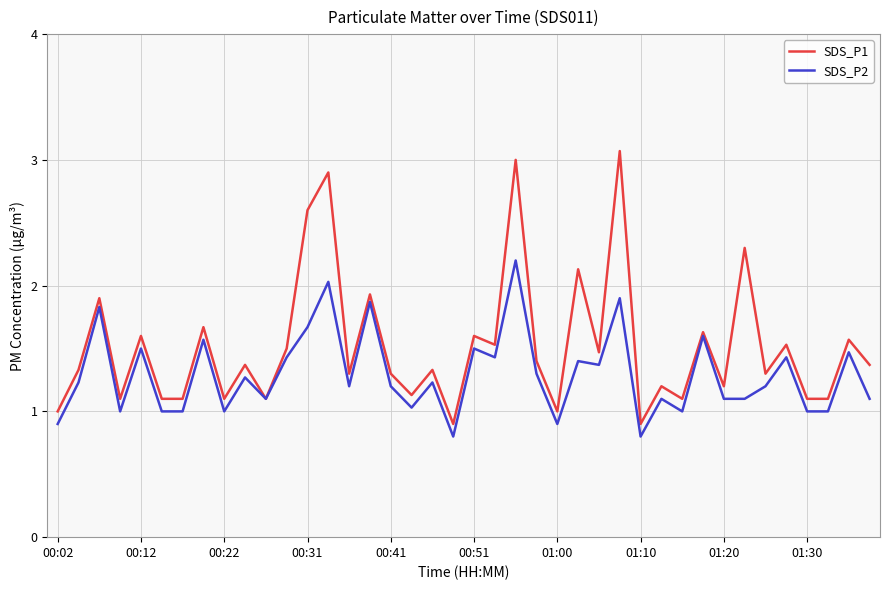

What is the lowest value of the SDS_P1 series?

0.9